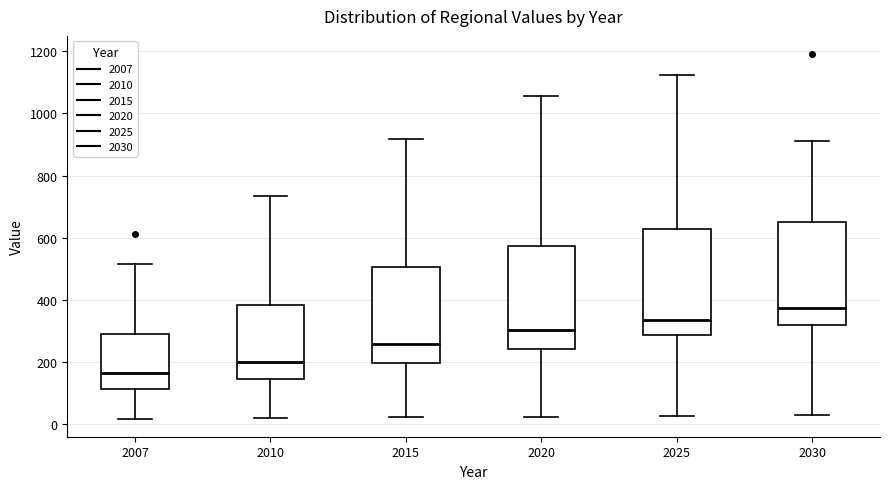

Reading left to right, read every box against the y-axis: the position of its median line, the range the box covers, and the ends of its whiskers. The values are not printed on the chart, so give them approximately, as read against the axis.

2007: median 160, box 120 to 300, whiskers 20 to 520
2010: median 200, box 140 to 380, whiskers 20 to 740
2015: median 260, box 200 to 500, whiskers 20 to 920
2020: median 300, box 240 to 580, whiskers 20 to 1060
2025: median 340, box 280 to 620, whiskers 20 to 1120
2030: median 380, box 320 to 660, whiskers 40 to 920